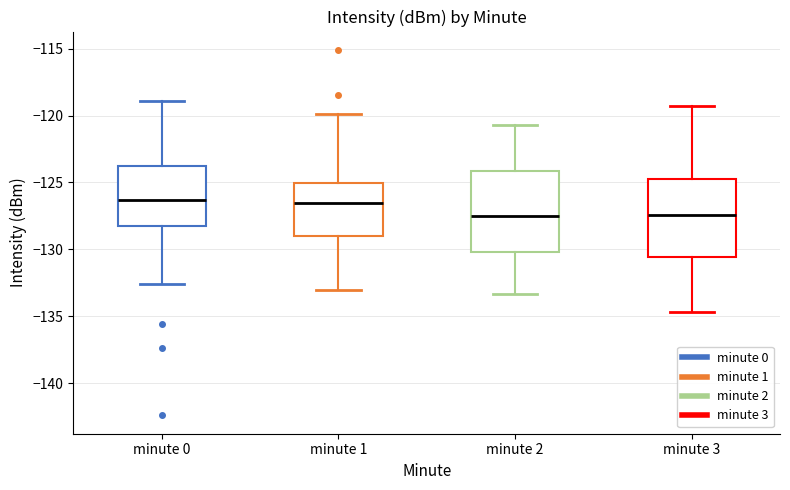

Reading left to right, transcribe this box plot: for each box, give where its median line is, the range the box spans, and where its two whiskers end, as read against the y-axis. The values are not printed on the chart, so give them approximately, as read against the axis.

minute 0: median -126.5, box -128.5 to -123.5, whiskers -132.5 to -119.0
minute 1: median -126.5, box -129.0 to -125.0, whiskers -133.0 to -120.0
minute 2: median -127.5, box -130.0 to -124.0, whiskers -133.5 to -120.5
minute 3: median -127.5, box -130.5 to -124.5, whiskers -134.5 to -119.5